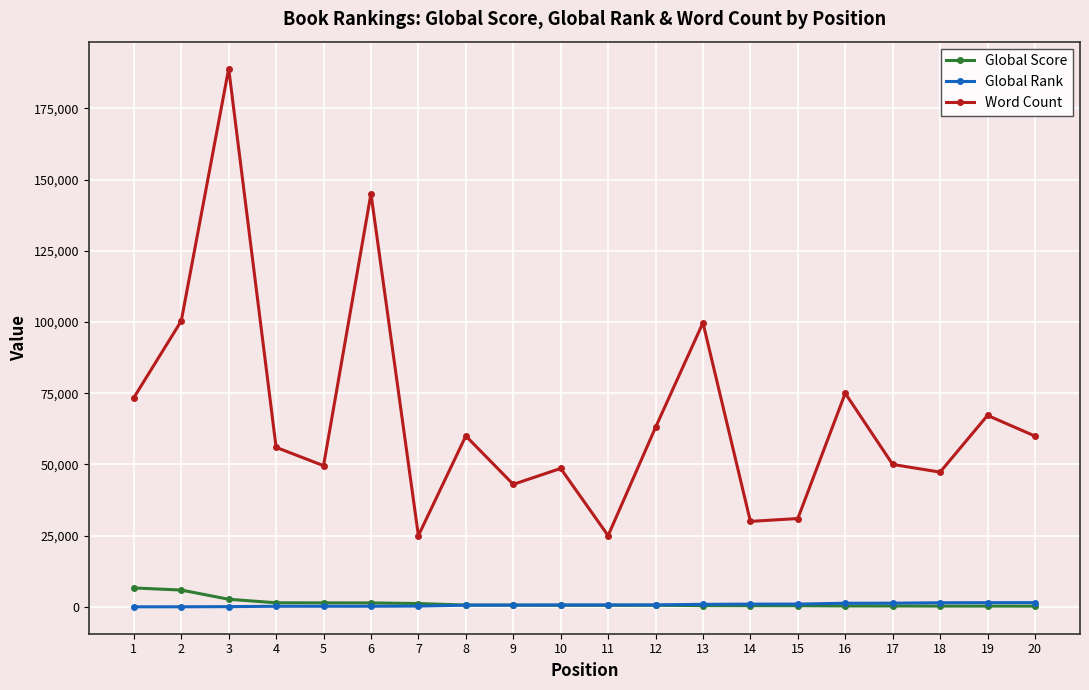

True or false: Word Count has a value of 38629 at 13.

False